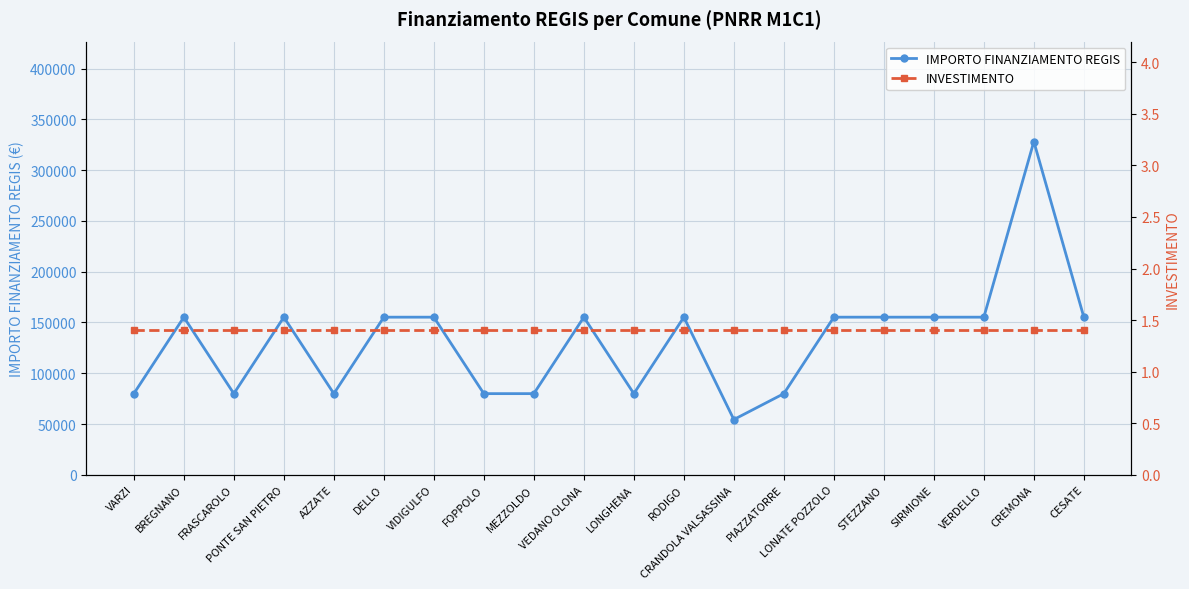

How many lines are shown in the chart?

2